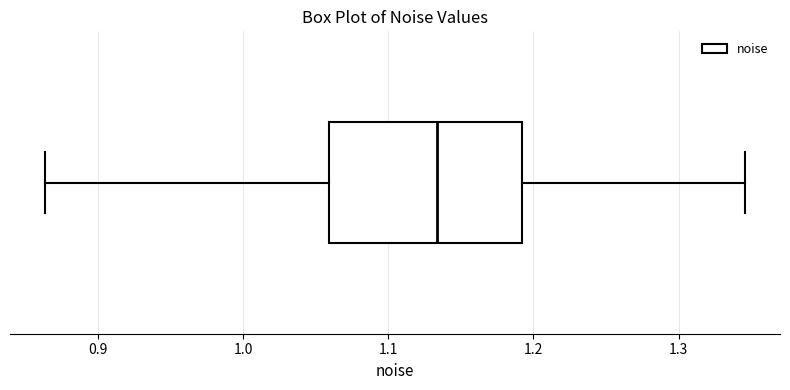

Where does the median line of the box sit on the x-axis? The values are not printed on the chart, so give them approximately, as read against the axis.

1.13